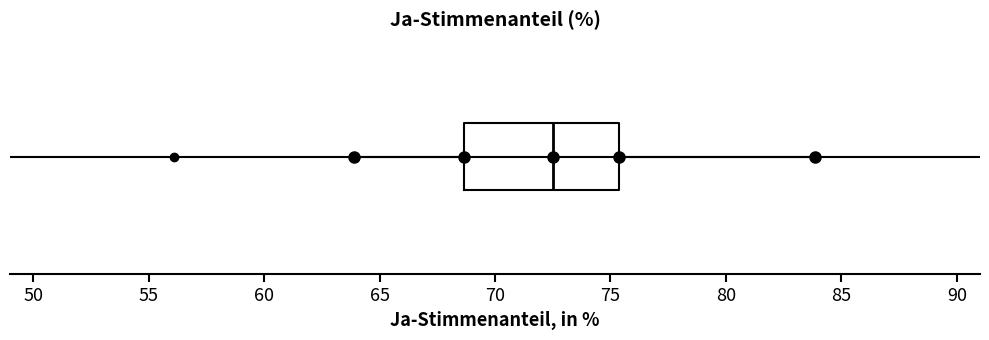

Where does the left whisker of the box end on the x-axis? The values are not printed on the chart, so give them approximately, as read against the axis.

64.0